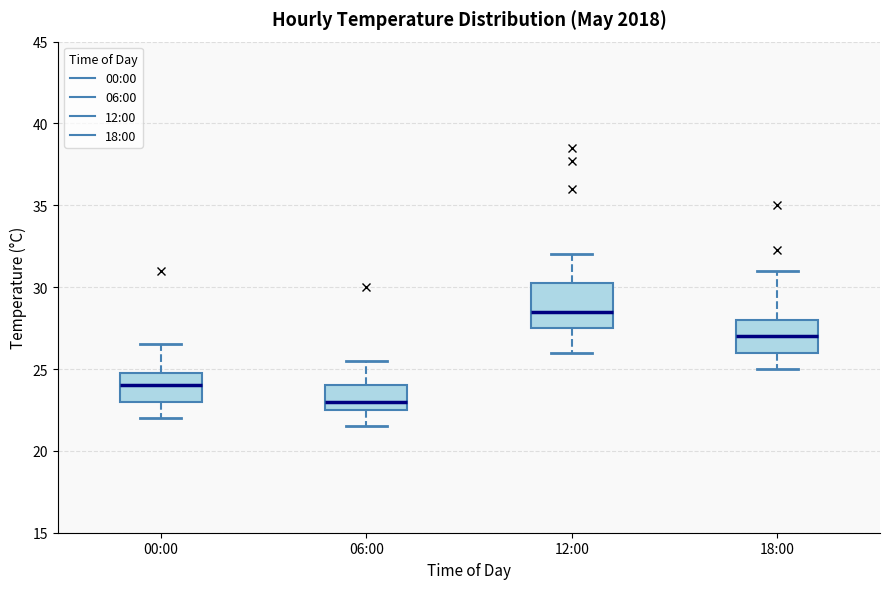

Which box is the tallest, from its lower edge to its upper edge?

12:00